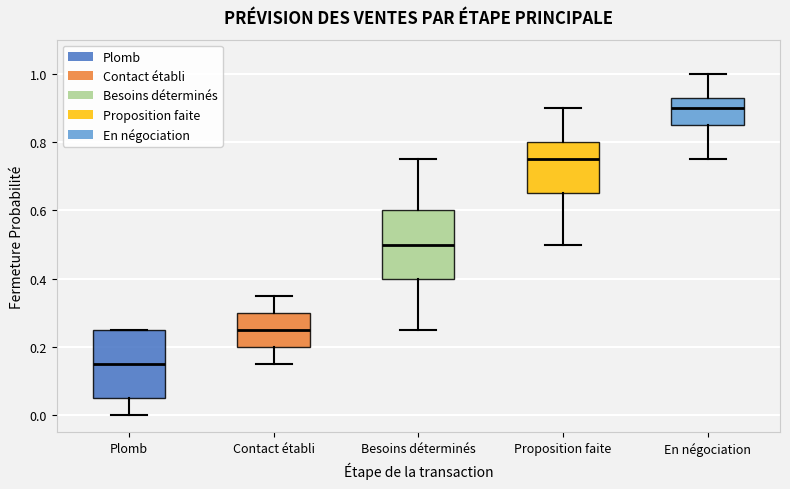

Reading left to right, read every box against the y-axis: the position of its median line, the range the box covers, and the ends of its whiskers. The values are not printed on the chart, so give them approximately, as read against the axis.

Plomb: median 0.16, box 0.06 to 0.26, whiskers 0.00 to 0.26
Contact établi: median 0.26, box 0.20 to 0.30, whiskers 0.16 to 0.36
Besoins déterminés: median 0.50, box 0.40 to 0.60, whiskers 0.26 to 0.76
Proposition faite: median 0.76, box 0.66 to 0.80, whiskers 0.50 to 0.90
En négociation: median 0.90, box 0.86 to 0.94, whiskers 0.76 to 1.00